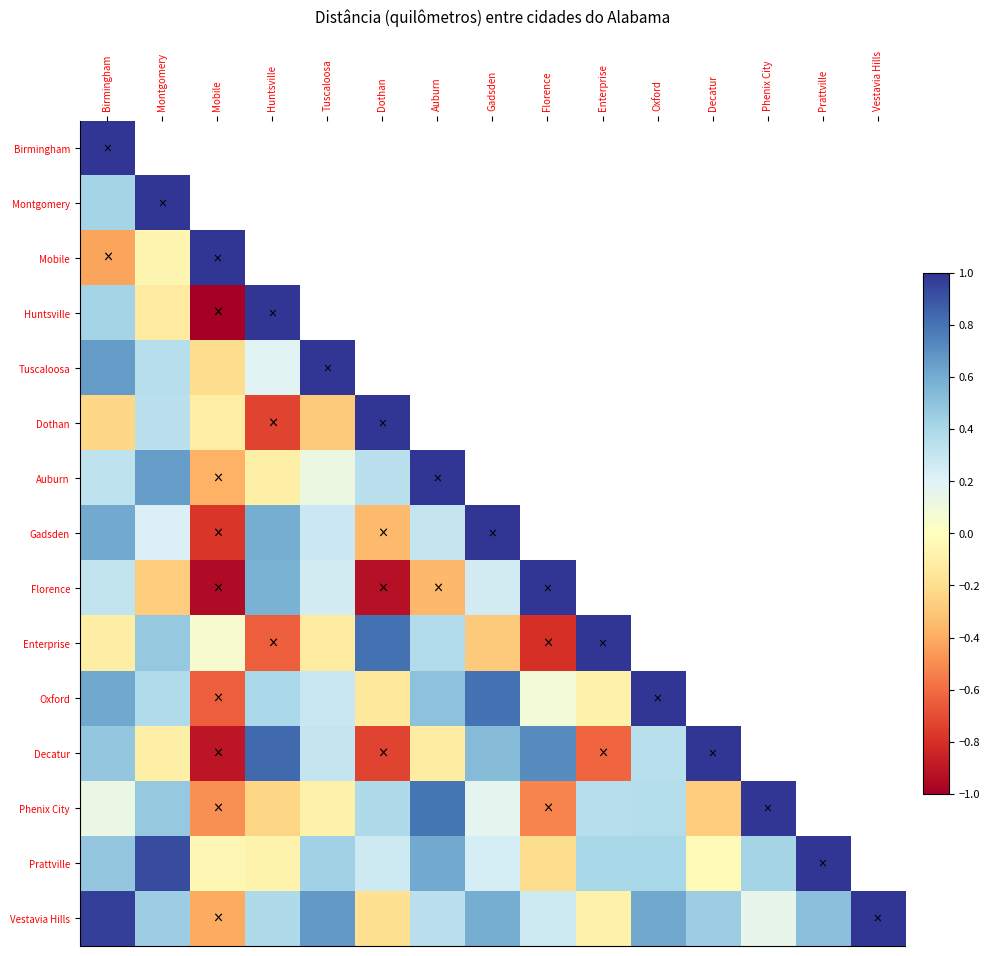

Which category has the highest value across all series?

Birmingham